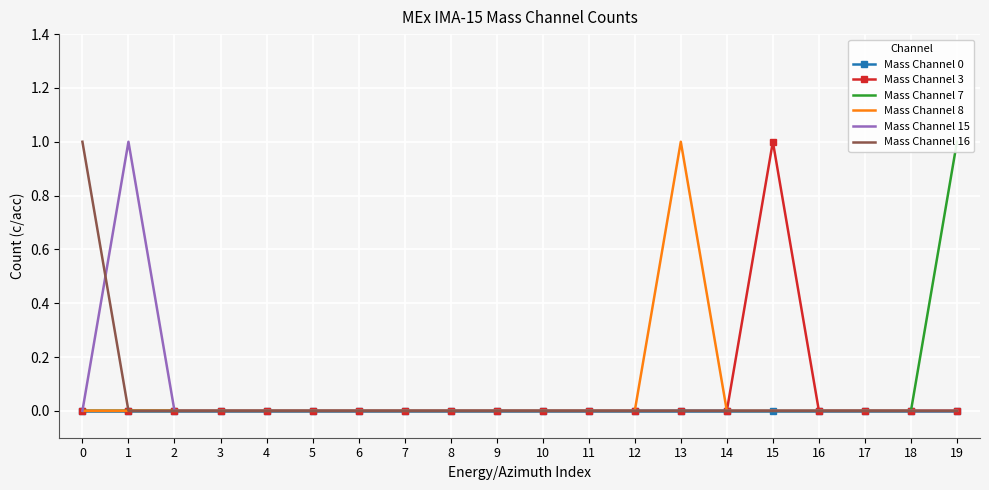

Is it true that Mass Channel 15 equals -1 at 12?

False